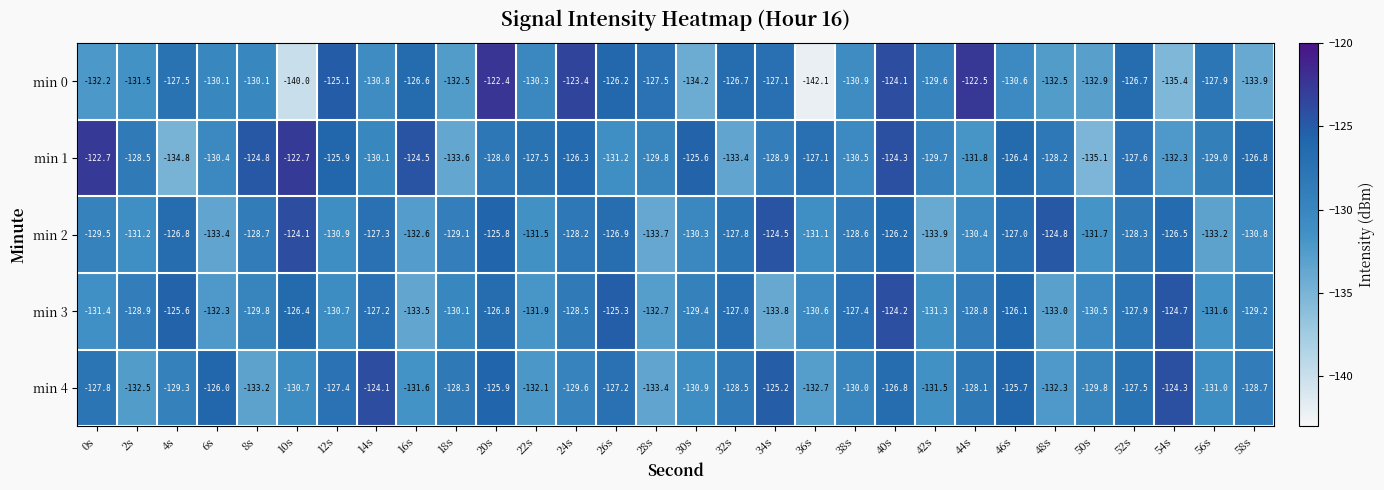

Which category has the lowest value across all series?

36s